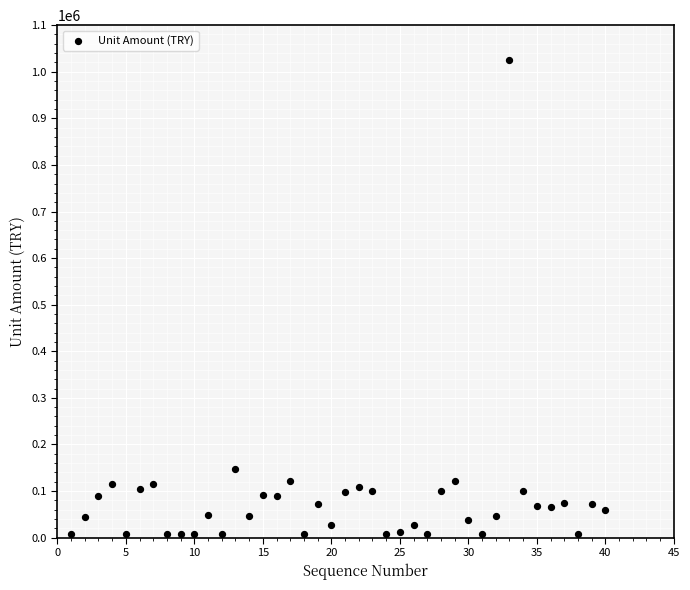

What is the range of Y values (max minus min)?

1017940